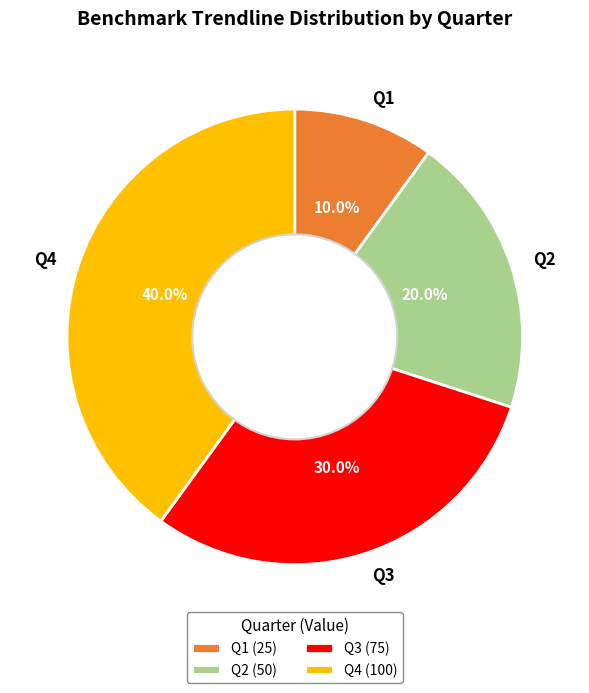

How much of the chart is everything except Q3?

70.0%